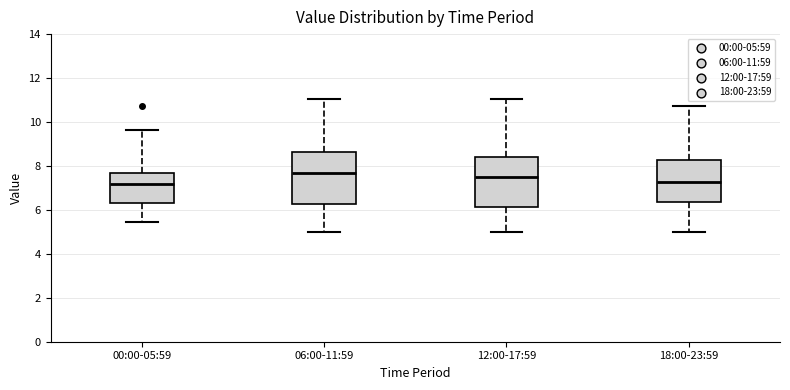

Reading left to right, transcribe this box plot: for each box, give where its median line is, the range the box spans, and where its two whiskers end, as read against the y-axis. The values are not printed on the chart, so give them approximately, as read against the axis.

00:00-05:59: median 7.2, box 6.2 to 7.6, whiskers 5.4 to 9.6
06:00-11:59: median 7.6, box 6.2 to 8.6, whiskers 5.0 to 11.0
12:00-17:59: median 7.6, box 6.2 to 8.4, whiskers 5.0 to 11.0
18:00-23:59: median 7.2, box 6.4 to 8.2, whiskers 5.0 to 10.8